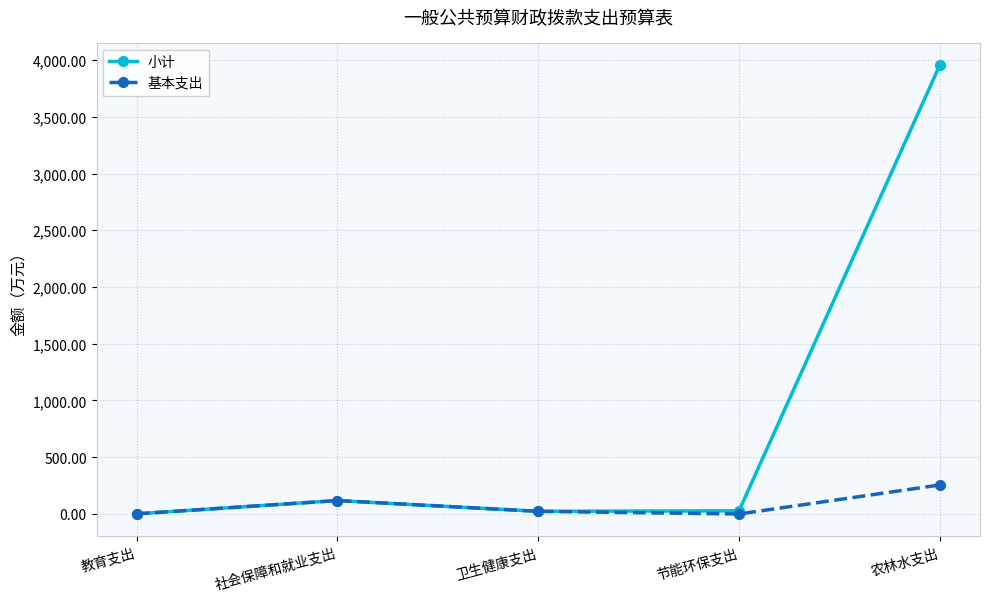

Is this an area chart (filled region under the line)?

No